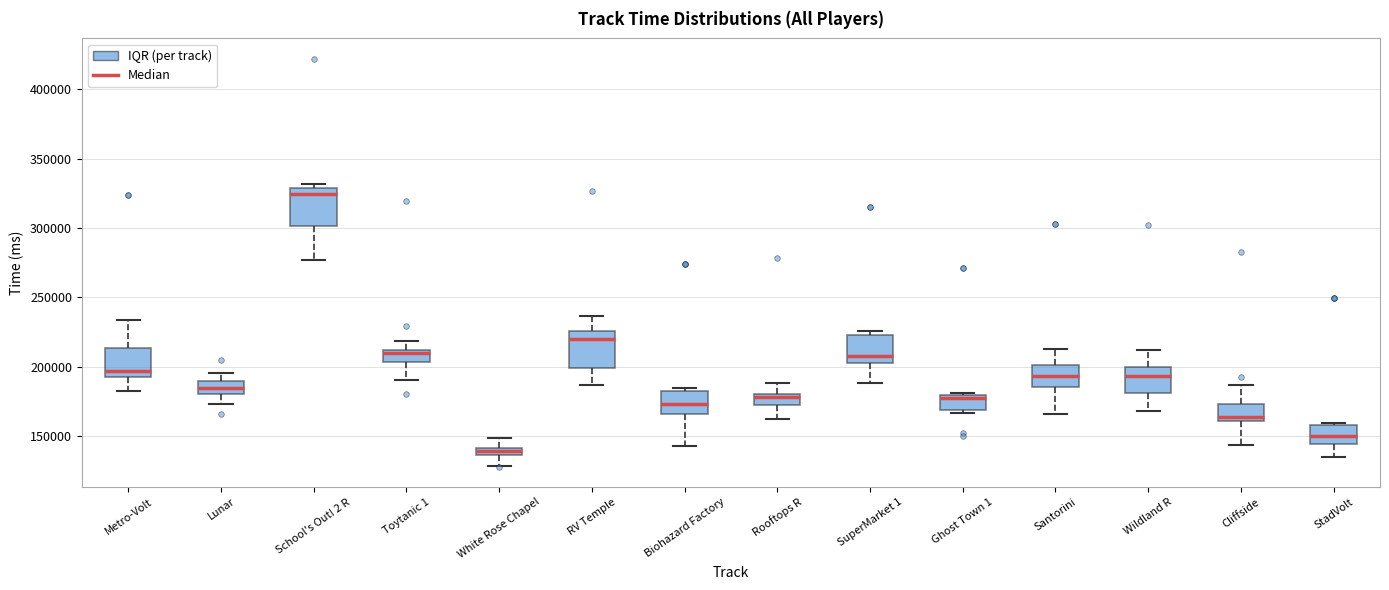

Where is the upper edge of the box for Biohazard Factory on the y-axis? The values are not printed on the chart, so give them approximately, as read against the axis.

180000